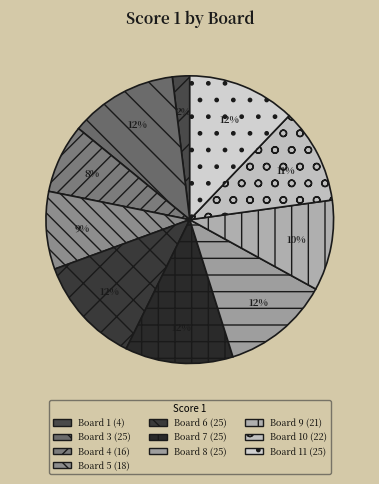

Rank the categories by value from lowest to highest.

Board 2, Board 1, Board 4, Board 5, Board 9, Board 10, Board 3, Board 6, Board 7, Board 8, Board 11